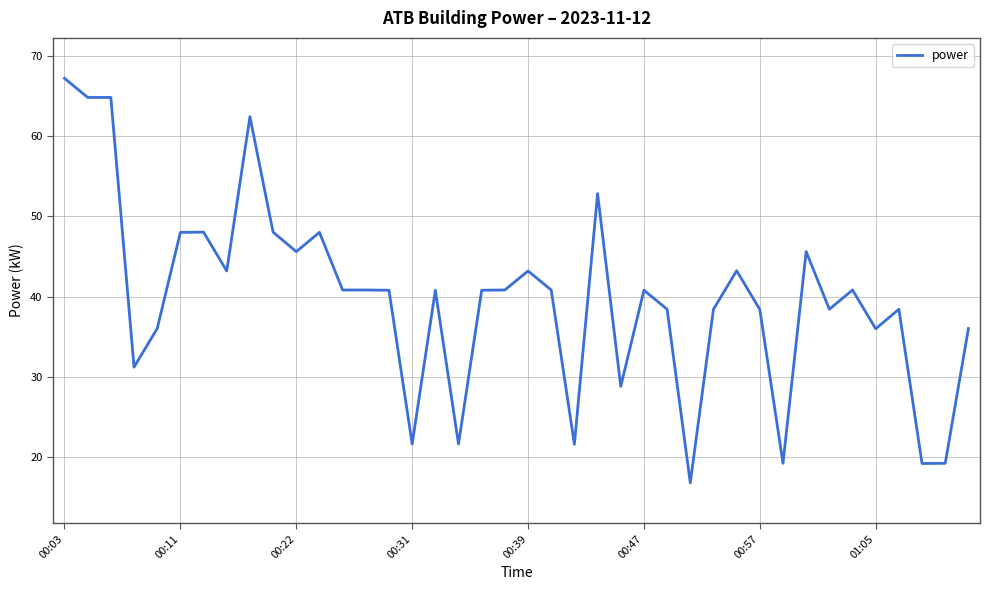

What is the maximum value shown in the chart?

67.2